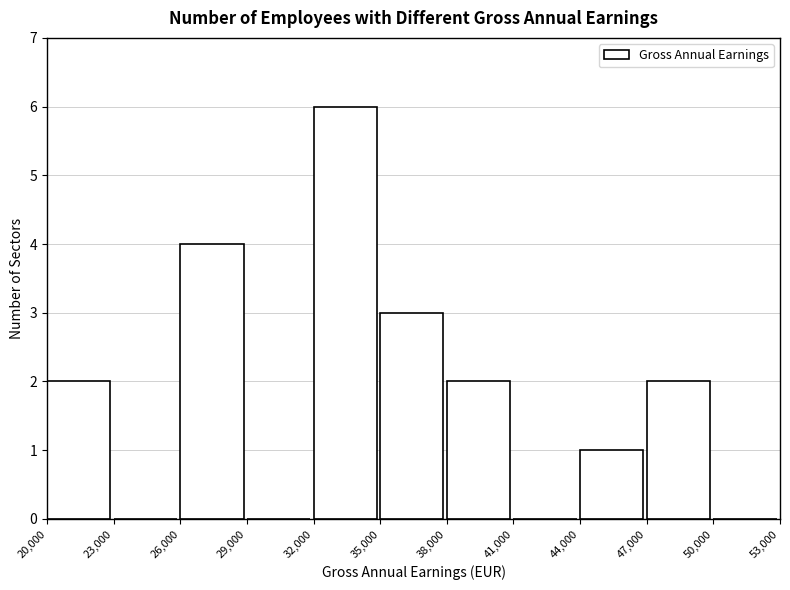

Reading left to right, list every bar in this chart as the range it spans on the x-axis followed by its height. The values are not printed on the chart, so give them approximately, as read against the axis.

20,000 to 23,000: 2
23,000 to 26,000: 0
26,000 to 29,000: 4
29,000 to 32,000: 0
32,000 to 35,000: 6
35,000 to 38,000: 3
38,000 to 41,000: 2
41,000 to 44,000: 0
44,000 to 47,000: 1
47,000 to 50,000: 2
50,000 to 53,000: 0